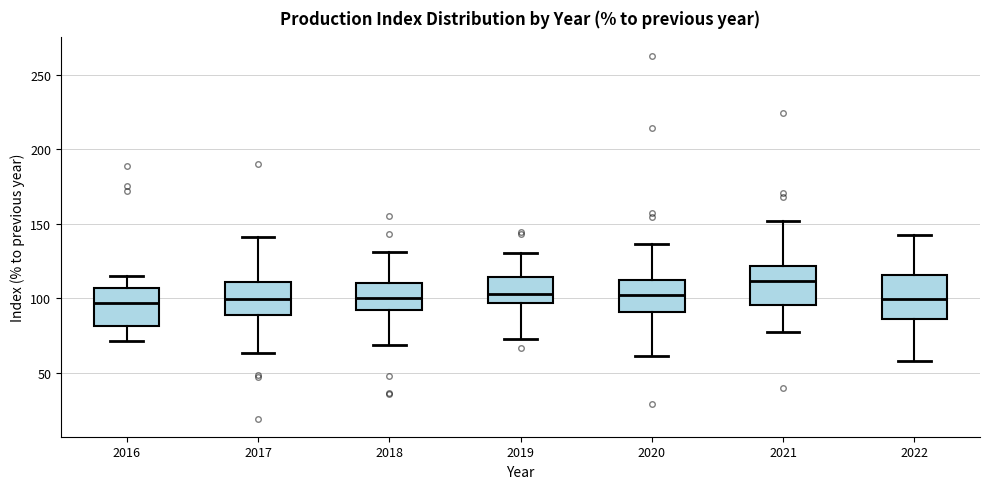

Reading left to right, read every box against the y-axis: the position of its median line, the range the box covers, and the ends of its whiskers. The values are not printed on the chart, so give them approximately, as read against the axis.

2016: median 95, box 80 to 105, whiskers 70 to 115
2017: median 100, box 90 to 110, whiskers 65 to 140
2018: median 100, box 90 to 110, whiskers 70 to 130
2019: median 105, box 95 to 115, whiskers 75 to 130
2020: median 100, box 90 to 110, whiskers 60 to 135
2021: median 110, box 95 to 120, whiskers 75 to 150
2022: median 100, box 85 to 115, whiskers 60 to 145